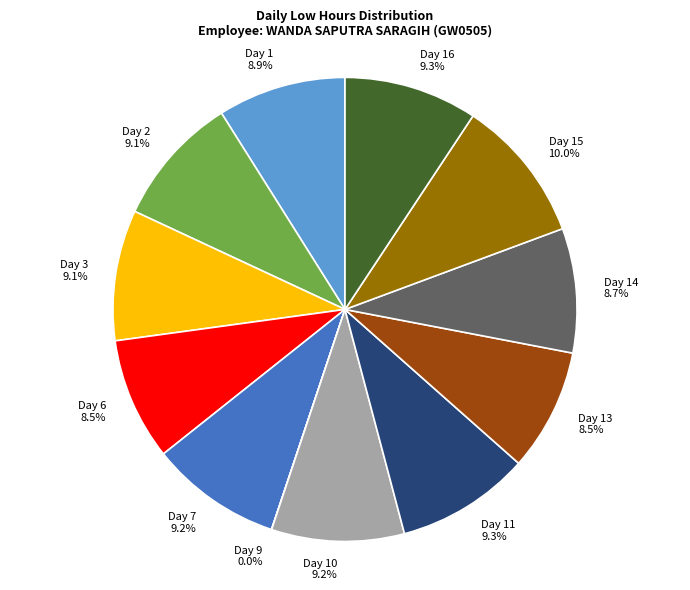

To the nearest percent, what is the average slice percentage?

8%